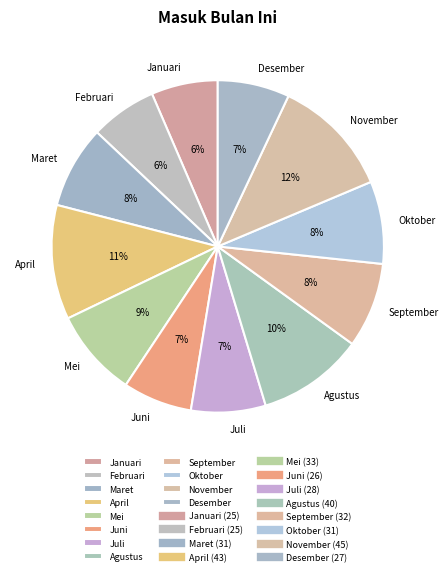

Which has a higher value, April or Januari?

April